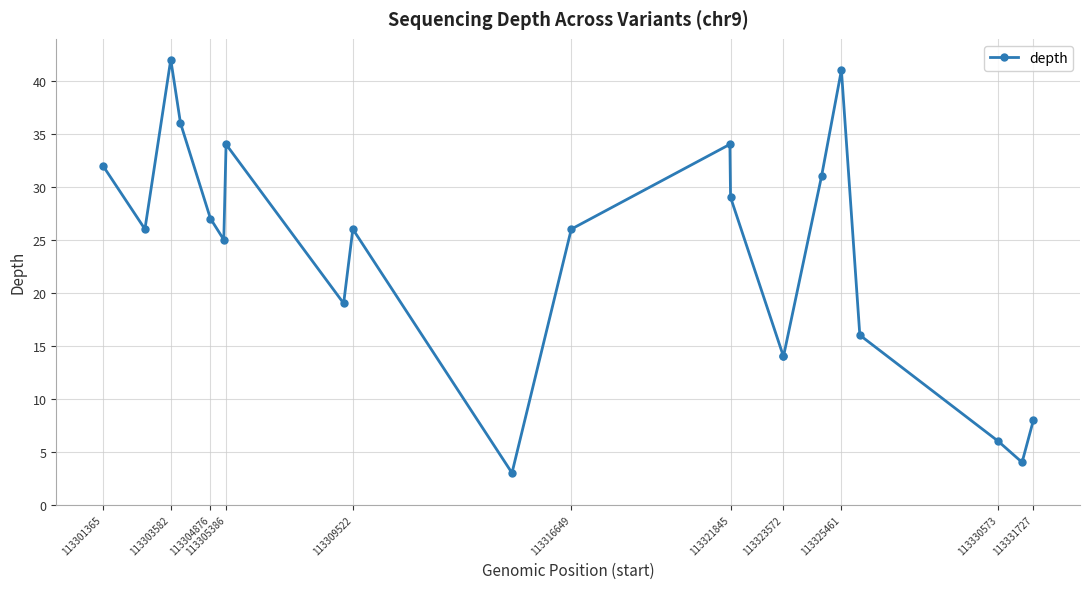

What is the sum of all values?

493